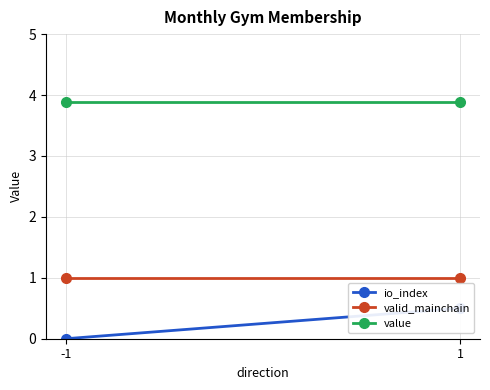

What is the total value across all series at 1?

5.4